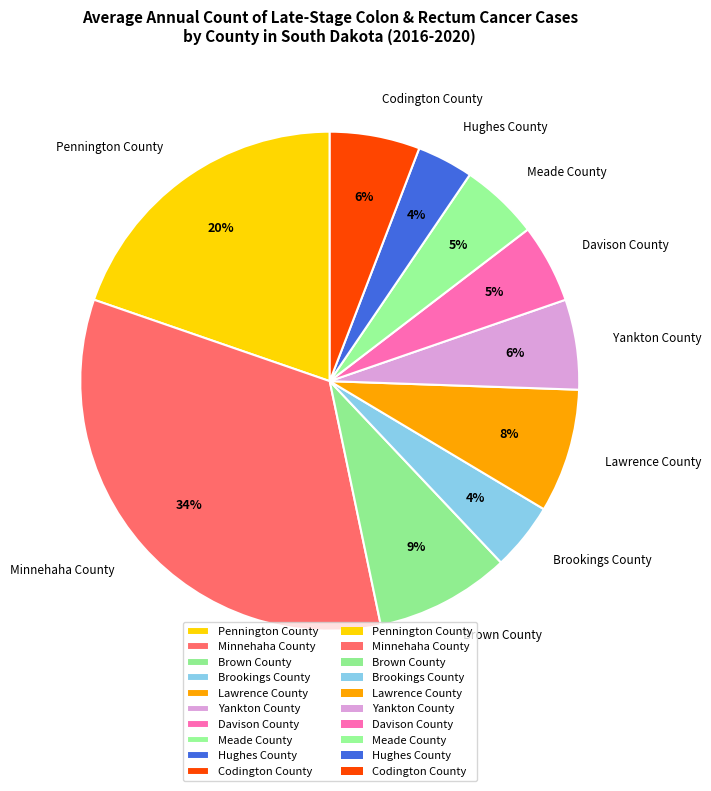

Does Hughes County account for over 50% of the chart?

No